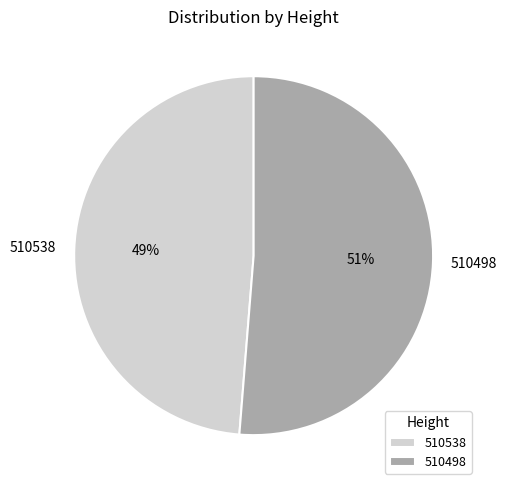

How many segments does this pie chart have?

2